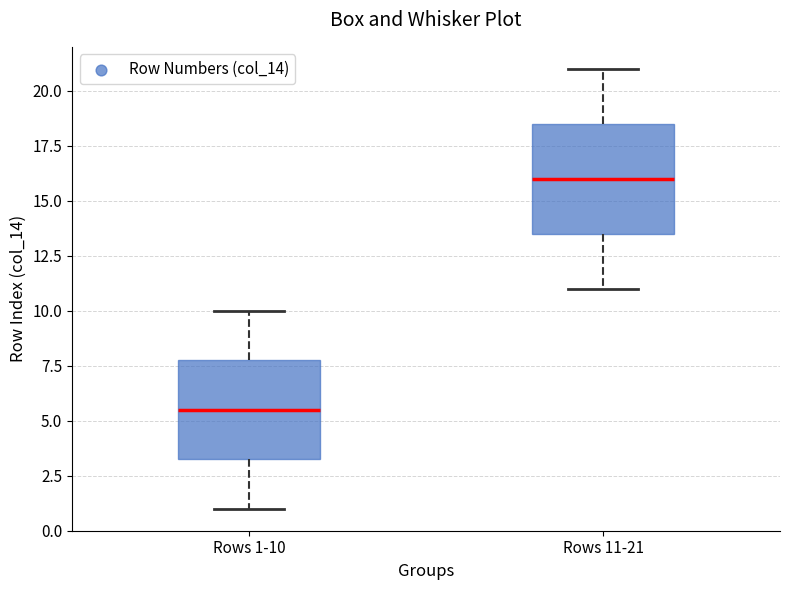

Reading left to right, read every box against the y-axis: the position of its median line, the range the box covers, and the ends of its whiskers. The values are not printed on the chart, so give them approximately, as read against the axis.

Rows 1-10: median 5.5, box 3.5 to 8.0, whiskers 1.0 to 10.0
Rows 11-21: median 16.0, box 13.5 to 18.5, whiskers 11.0 to 21.0